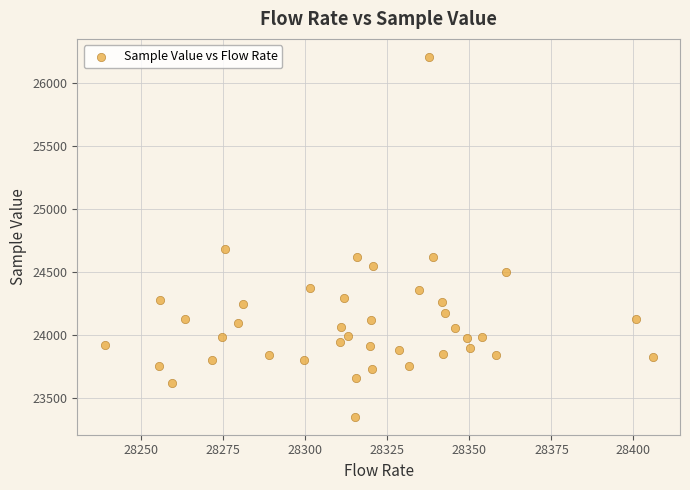

What Y value in the scatter plot is closest to 24780?

24681